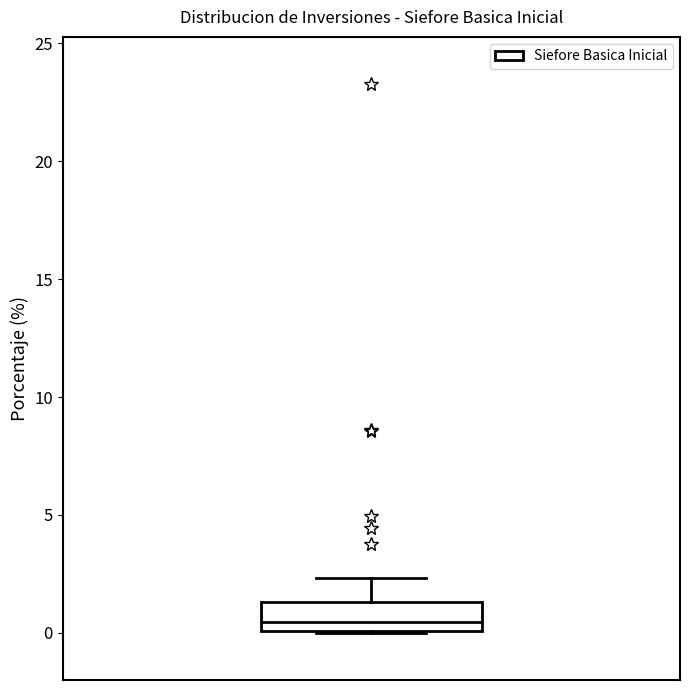

Where does the median line of the box sit on the y-axis? The values are not printed on the chart, so give them approximately, as read against the axis.

0.5